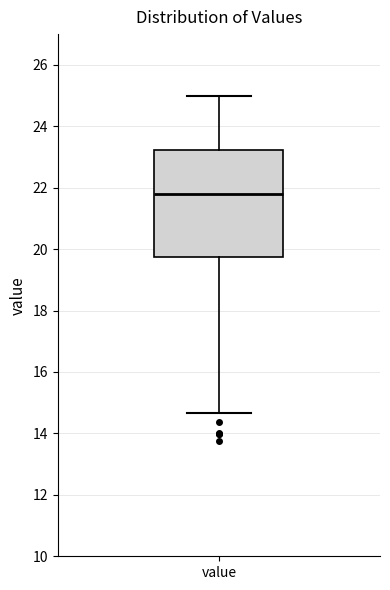

Read this box plot against the y-axis: the position of the median line, the range covered by the box, and the ends of both whiskers. The values are not printed on the chart, so give them approximately, as read against the axis.

median 21.8, box 19.8 to 23.2, whiskers 14.6 to 25.0